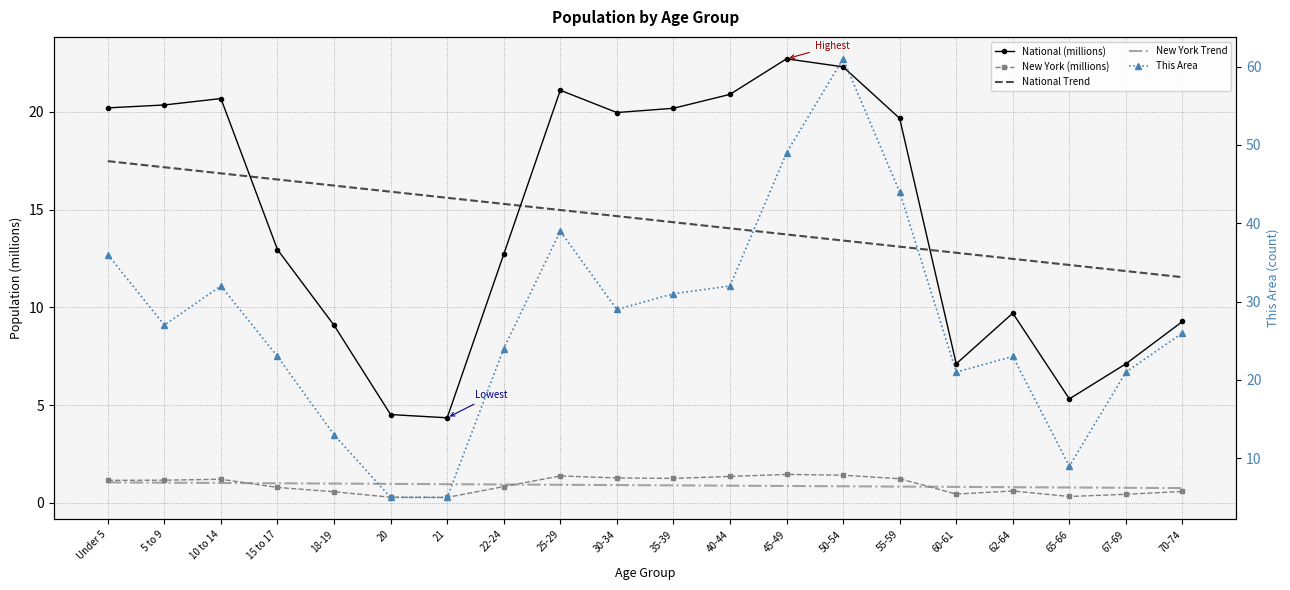

Where is the first local maximum for National (millions)?

10 to 14